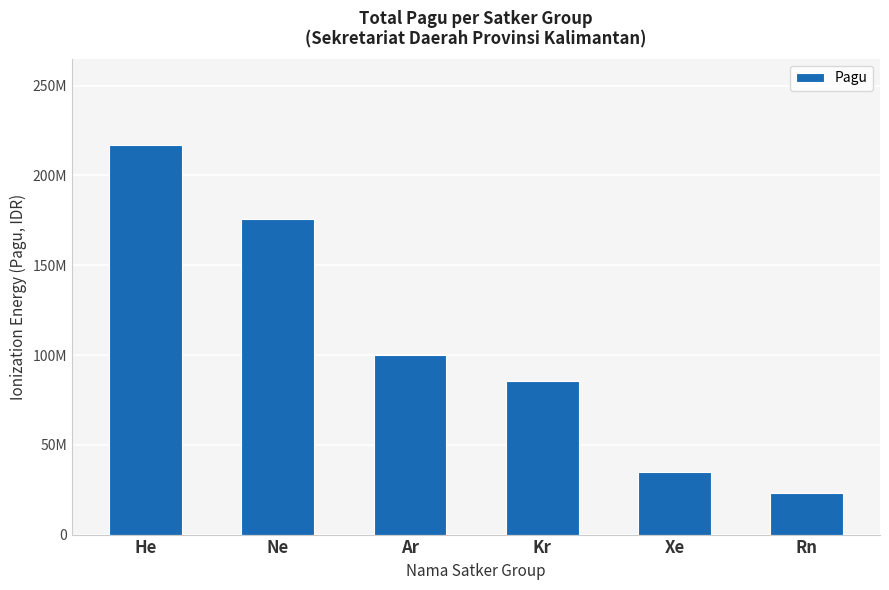

What is the label of the 2nd bar from the right?

Xe